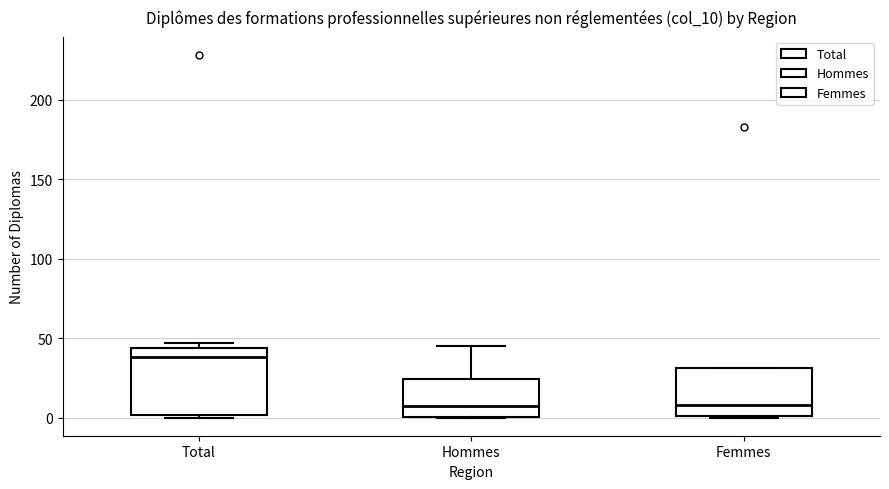

Where does the median line of the box for Total sit on the y-axis? The values are not printed on the chart, so give them approximately, as read against the axis.

40